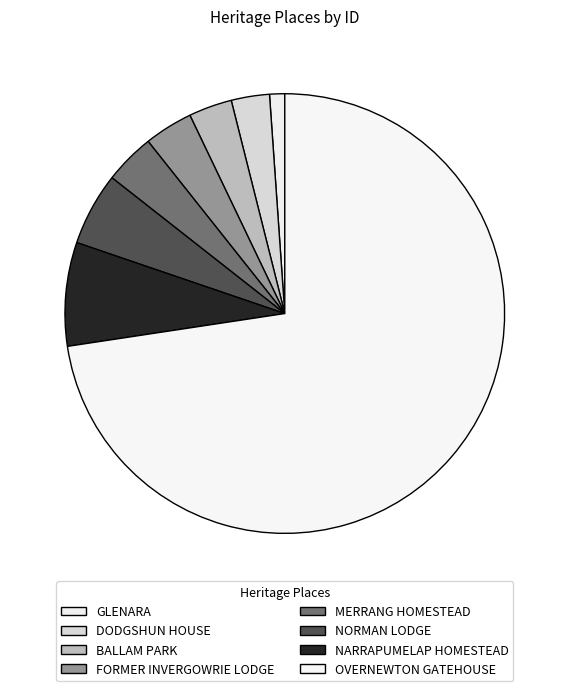

Which slice is the largest?

OVERNEWTON GATEHOUSE